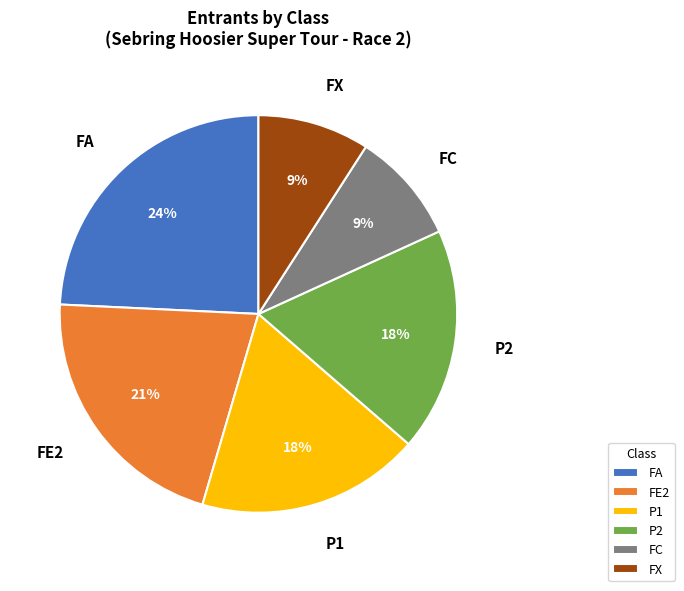

Does any single category account for the majority?

No